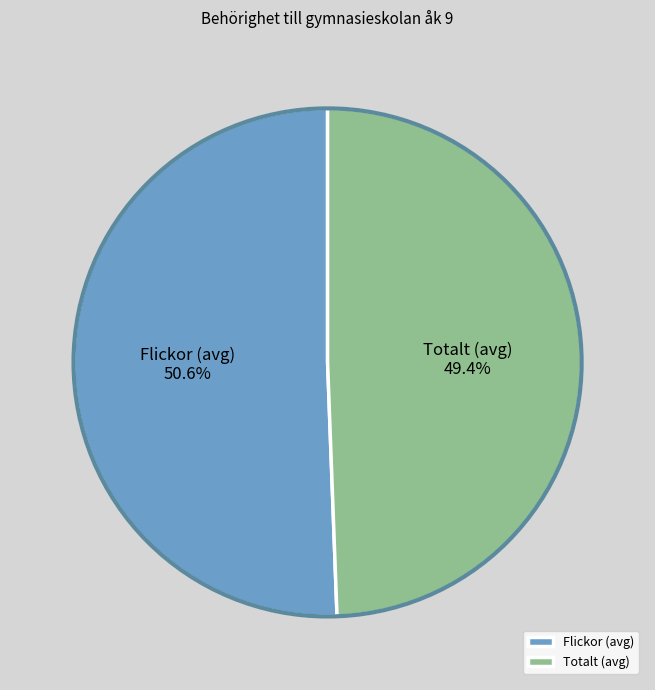

What is the ratio of the value at Flickor (avg) to the value at Totalt (avg)?

1.0